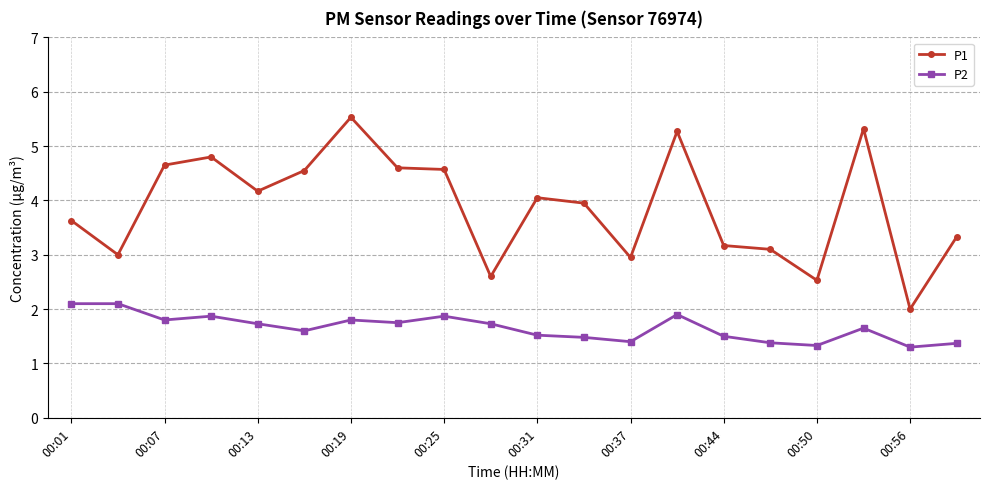

True or false: P2 and P1 cross at least once.

False